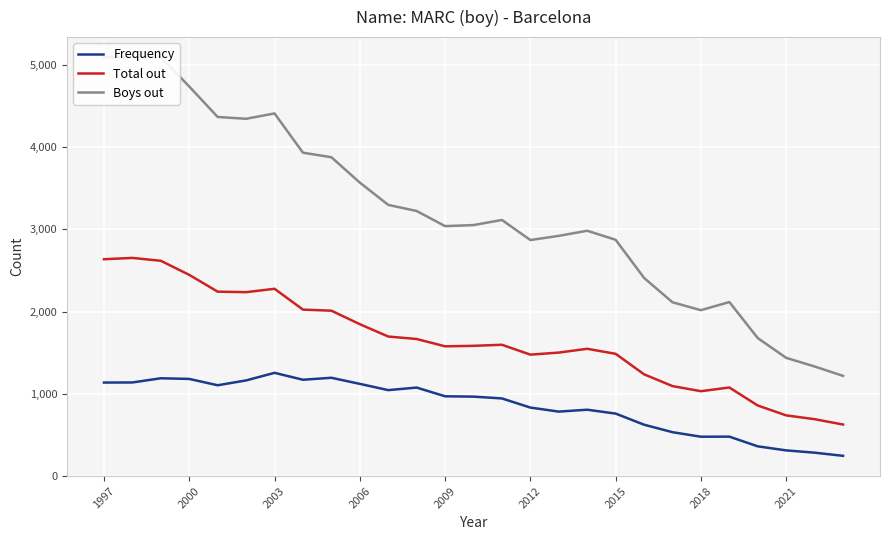

What is the minimum value for Total out?

627